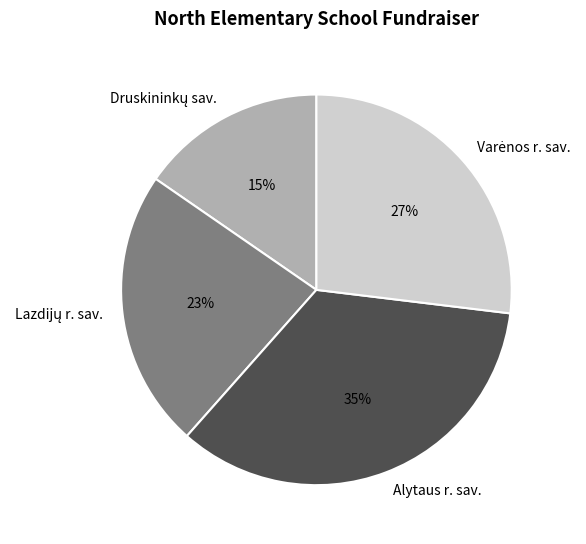

Which slice is the largest?

Alytaus r. sav.